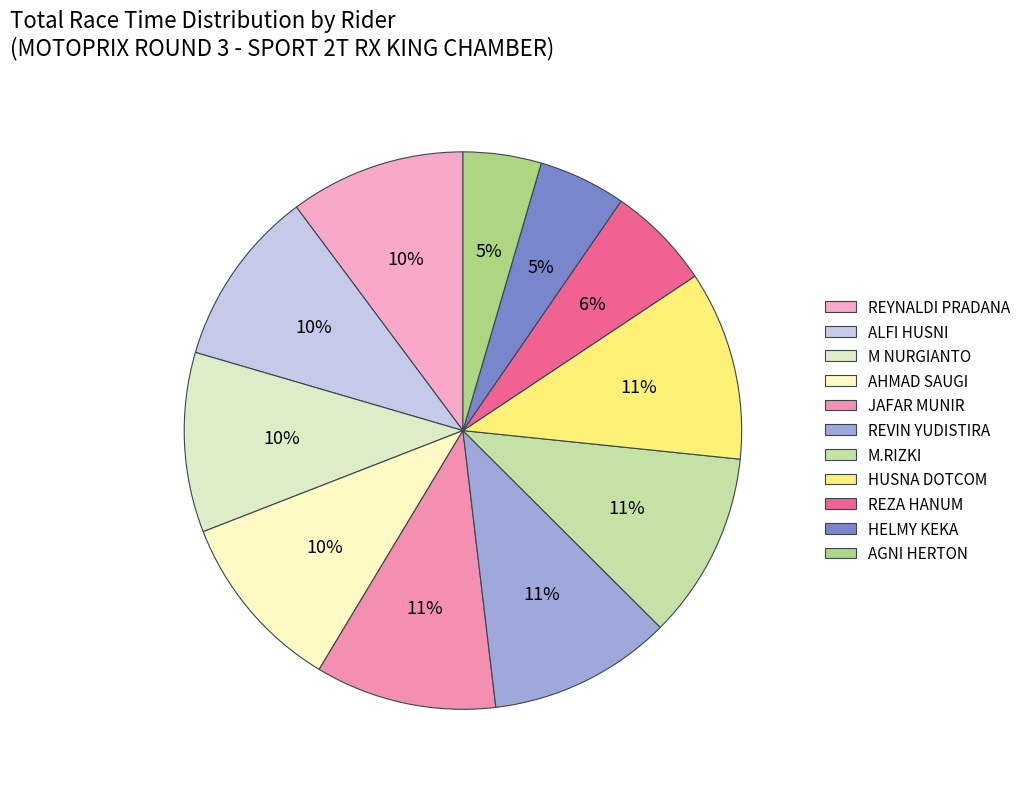

Count the number of slices in the pie.

11